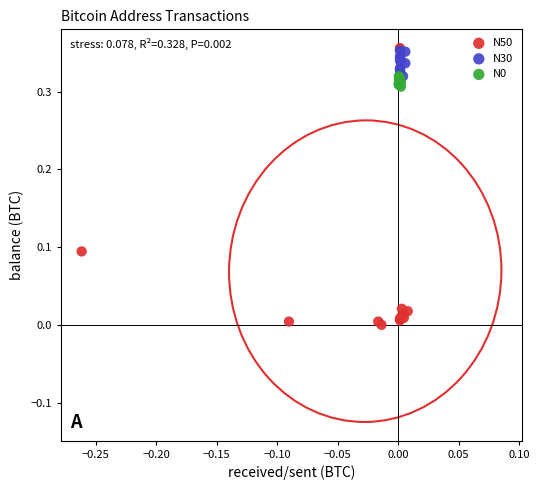

Which series reaches the minimum Y coordinate?

N50